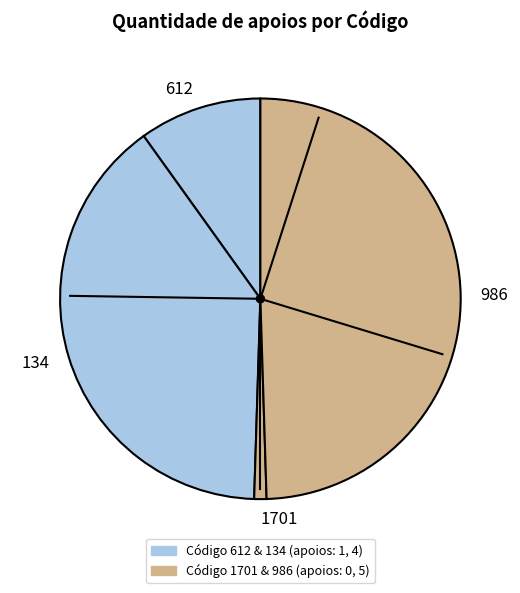

Which has a higher value, 1701 or 612?

612